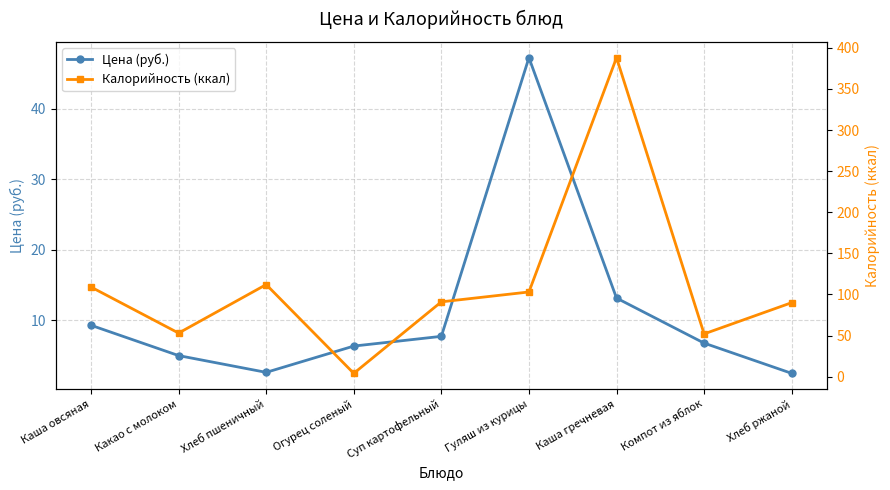

What is the maximum value shown in the chart?

388.0